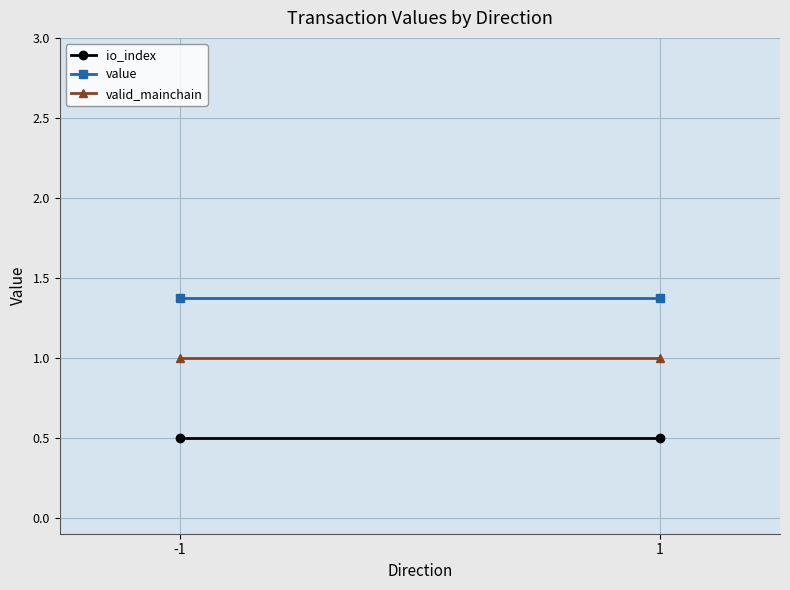

What is the value of the valid_mainchain point at the 2nd from the left?

1.0